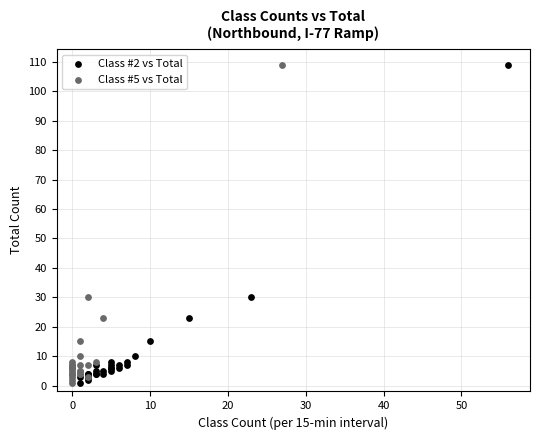

What are all the series names shown in the legend?

Class #2 vs Total, Class #5 vs Total